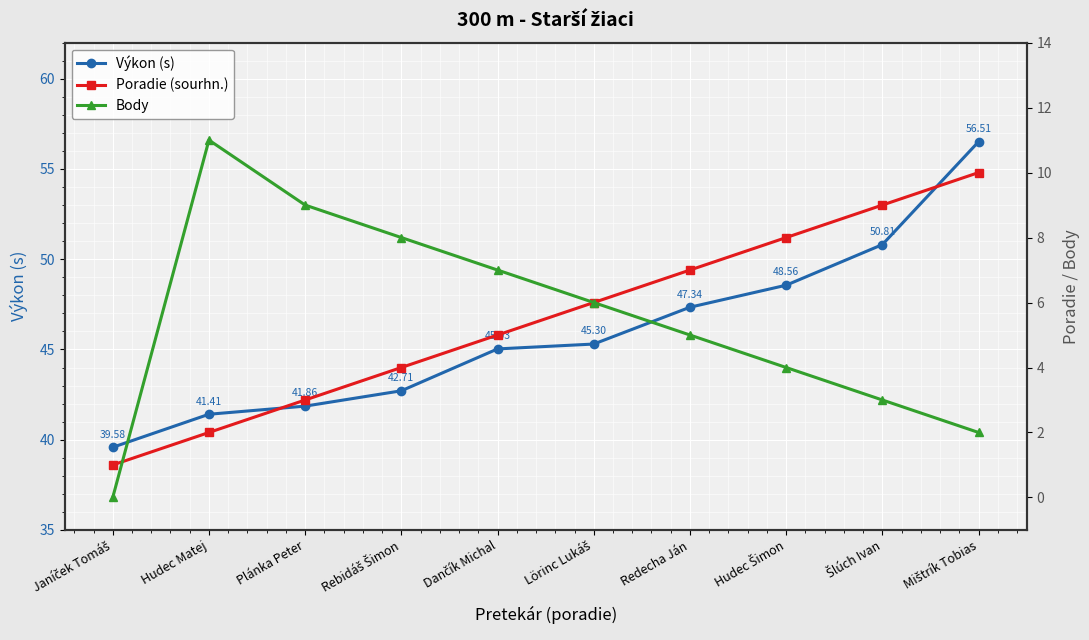

What is the total value across all series at Lörinc Lukáš?

57.3